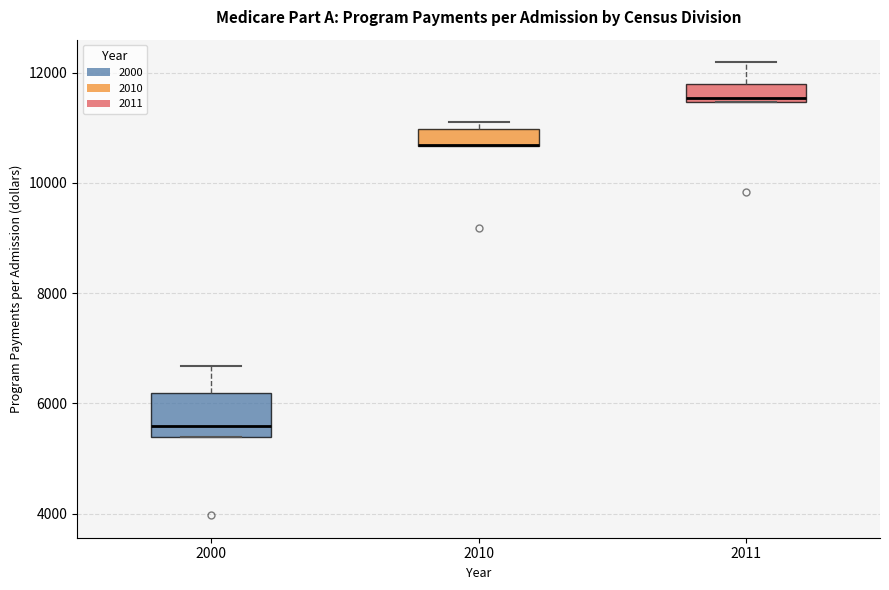

Reading left to right, transcribe this box plot: for each box, give where its median line is, the range the box spans, and where its two whiskers end, as read against the y-axis. The values are not printed on the chart, so give them approximately, as read against the axis.

2000: median 5600, box 5400 to 6200, whiskers 5400 to 6600
2010: median 10600 (drawn on the box's lower edge), box 10600 to 11000, whiskers 10600 to 11200
2011: median 11600, box 11400 to 11800, whiskers 11400 to 12200